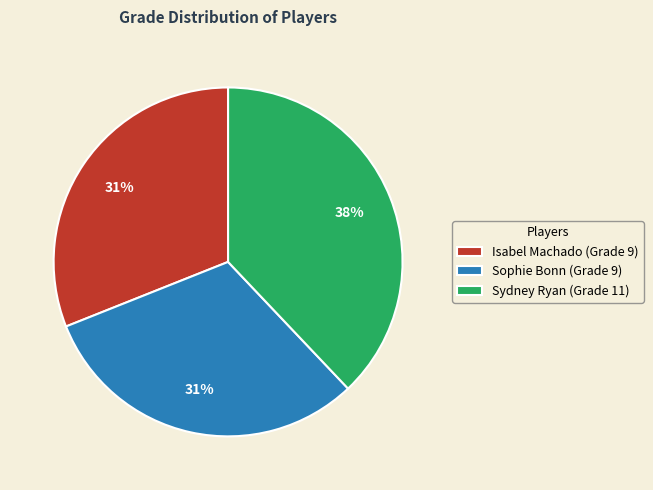

Approximately how many times larger is the value at Sydney Ryan compared to Sophie Bonn?

1.2